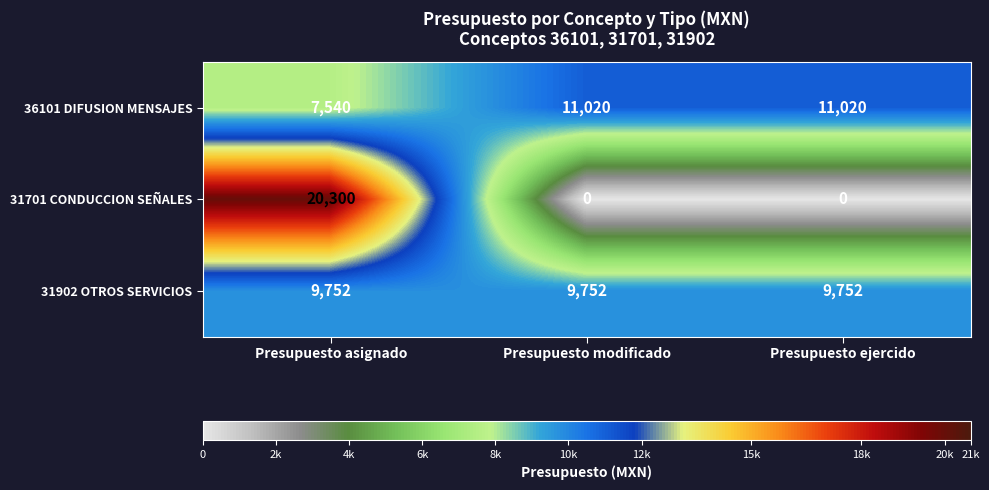

What is the total value across all series at Presupuesto asignado?

37592